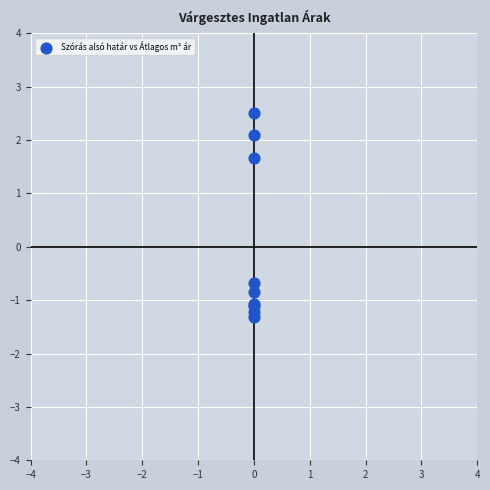

What Y value in the scatter plot is closest to 0?

-0.7